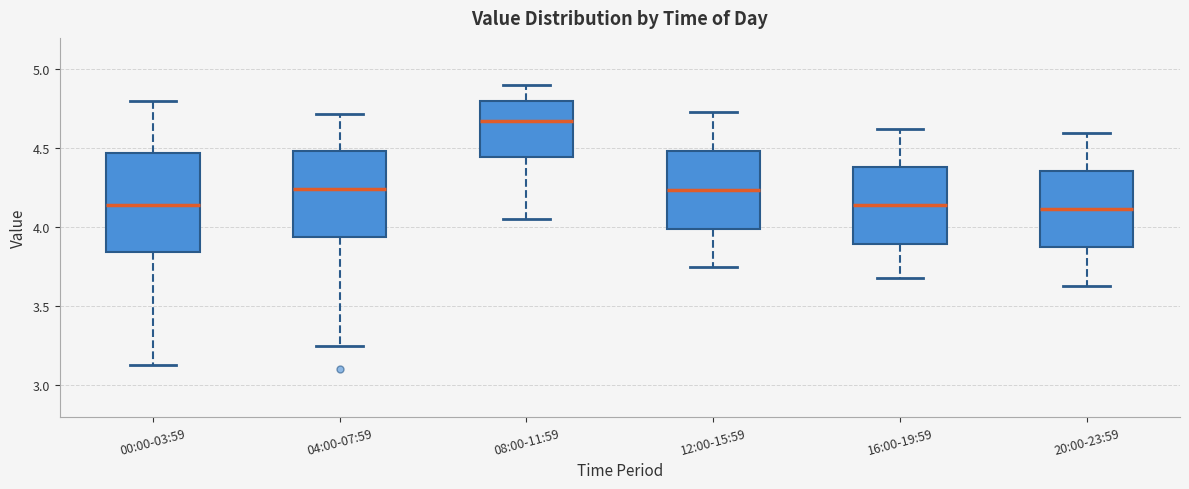

Which box is the tallest, from its lower edge to its upper edge?

00:00-03:59